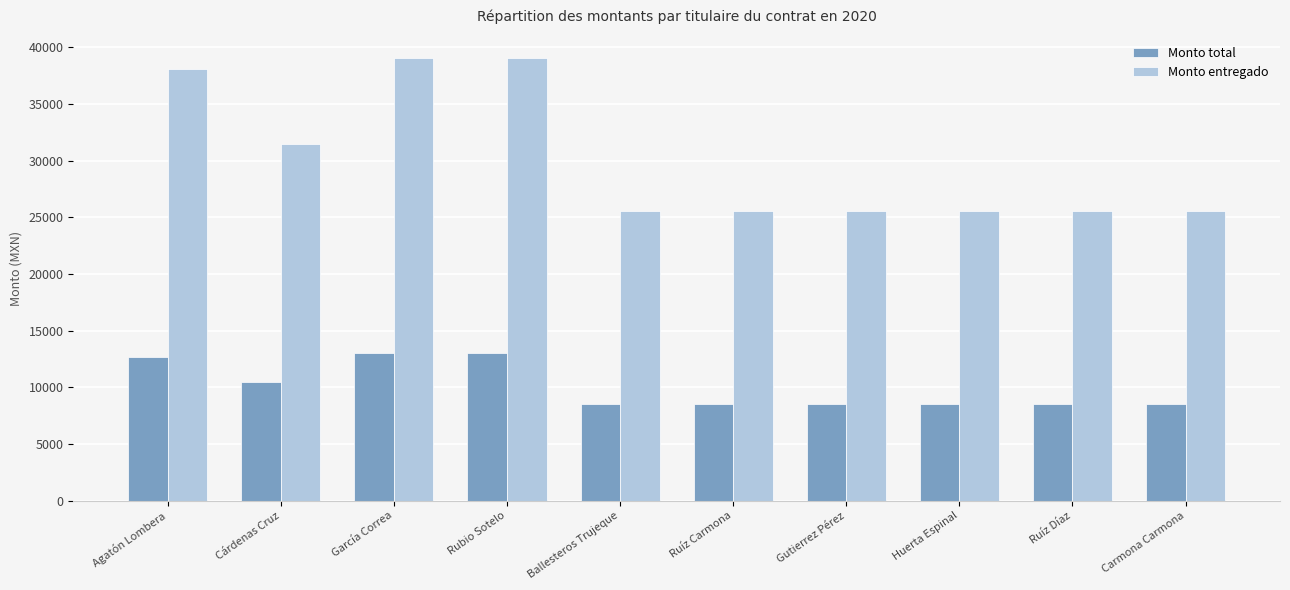

Reading right to left, extract all data points from this chart.

Monto total: 8502.1	8502.1	8502.1	8502.1	8502.1	8502.1	13028.4	13028.4	10481.9	12683.1
Monto entregado: 25506.2	25506.2	25506.2	25506.2	25506.2	25506.2	39085.1	39085.1	31445.8	38049.4